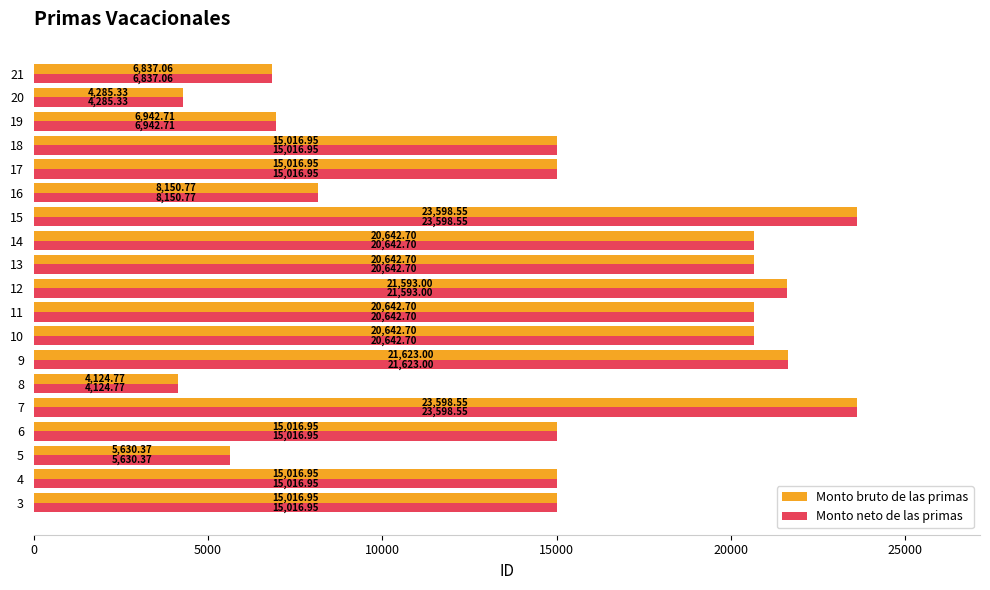

What is the difference between the maximum and minimum values in the Monto neto de las primas series?

19473.8